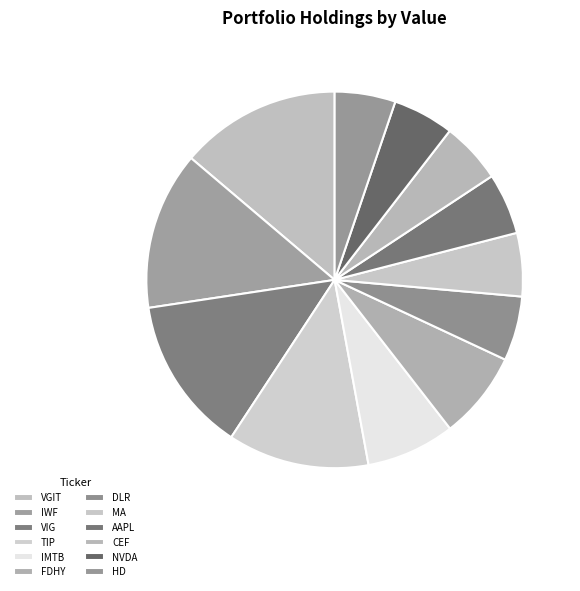

How many slices are in this pie chart?

12